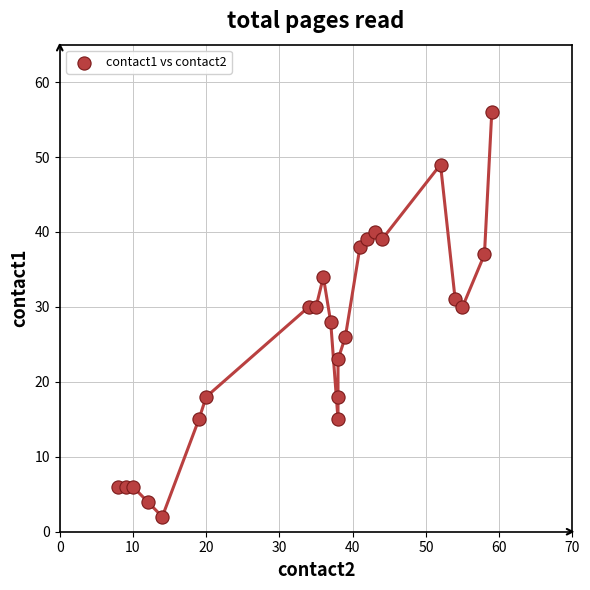

What is the range of X values (max minus min)?

51